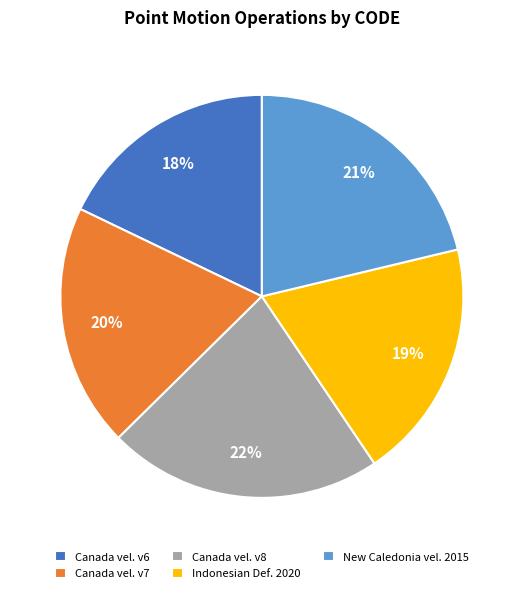

To the nearest percent, what is the difference between the largest and smallest slice percentages?

4%